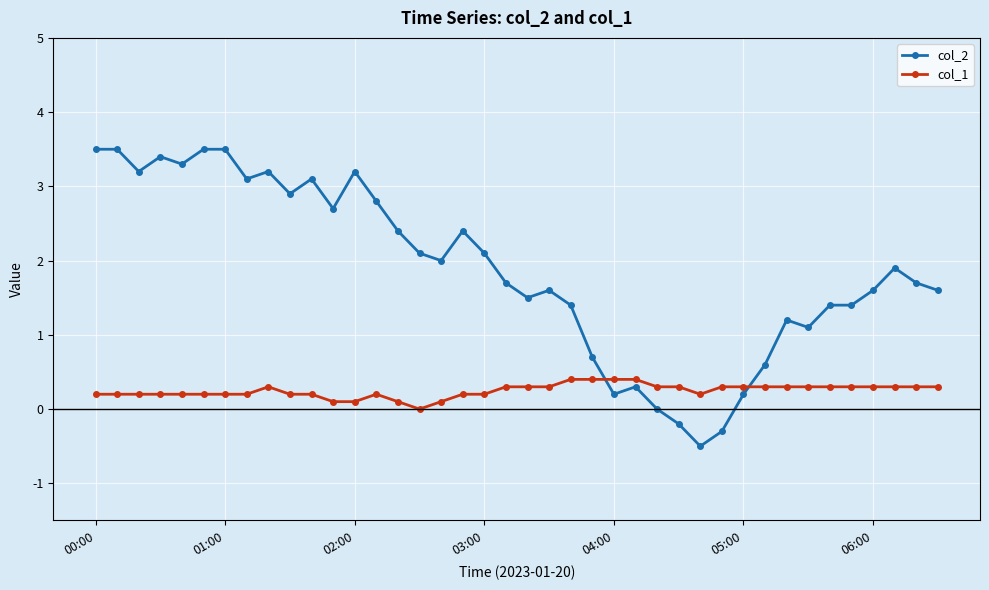

Does the chart have visible grid lines?

Yes